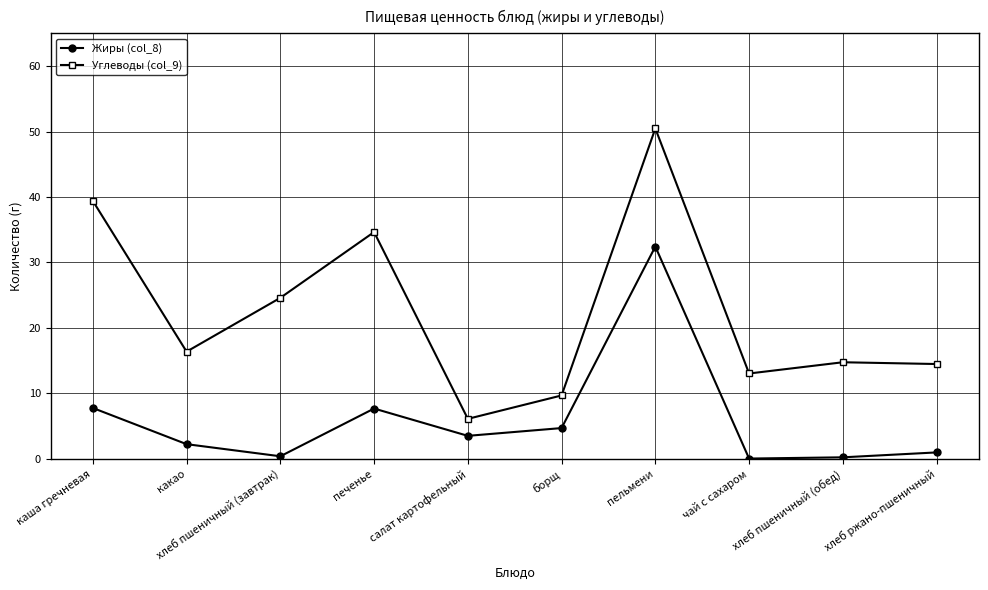

At which category does Жиры (col_8) reach its first local valley?

хлеб пшеничный (завтрак)